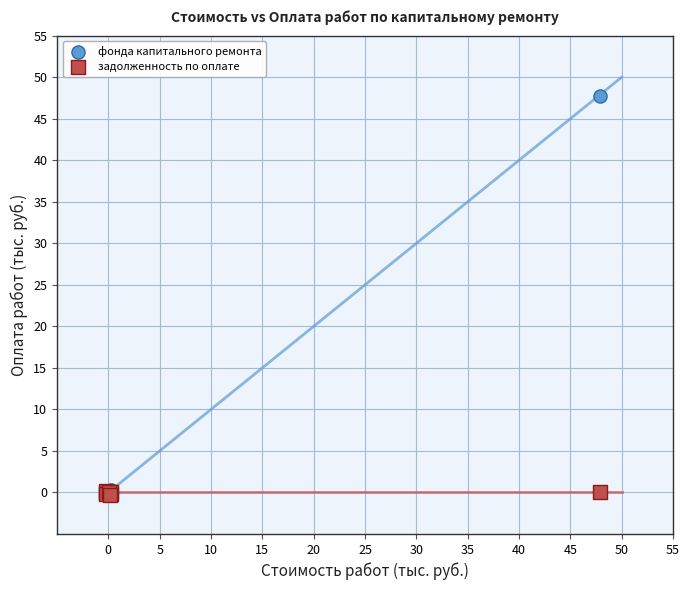

Which series contains the highest Y value?

фонда капитального ремонта